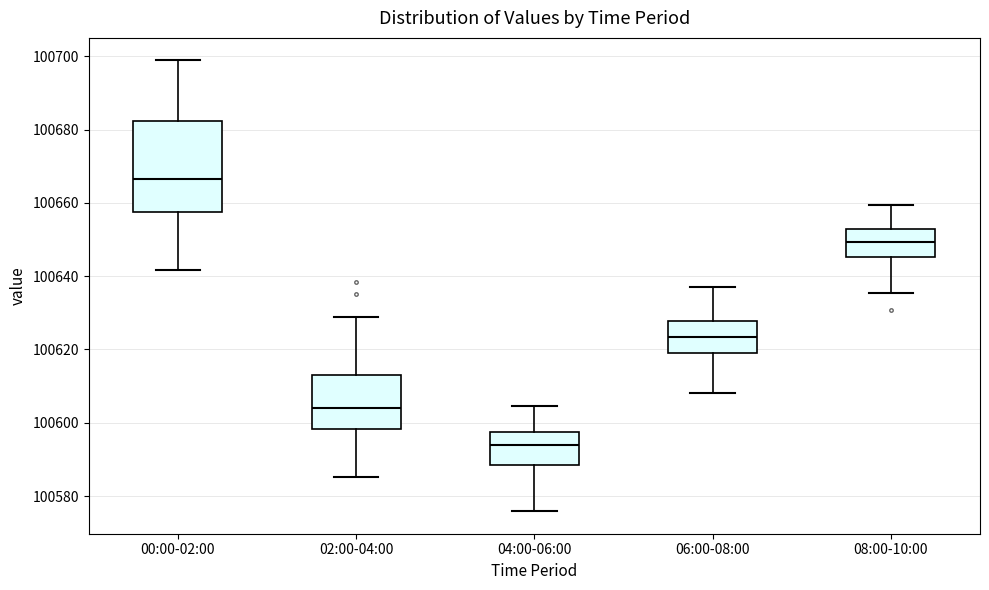

Where does the median line of the box for 08:00-10:00 sit on the y-axis? The values are not printed on the chart, so give them approximately, as read against the axis.

100650